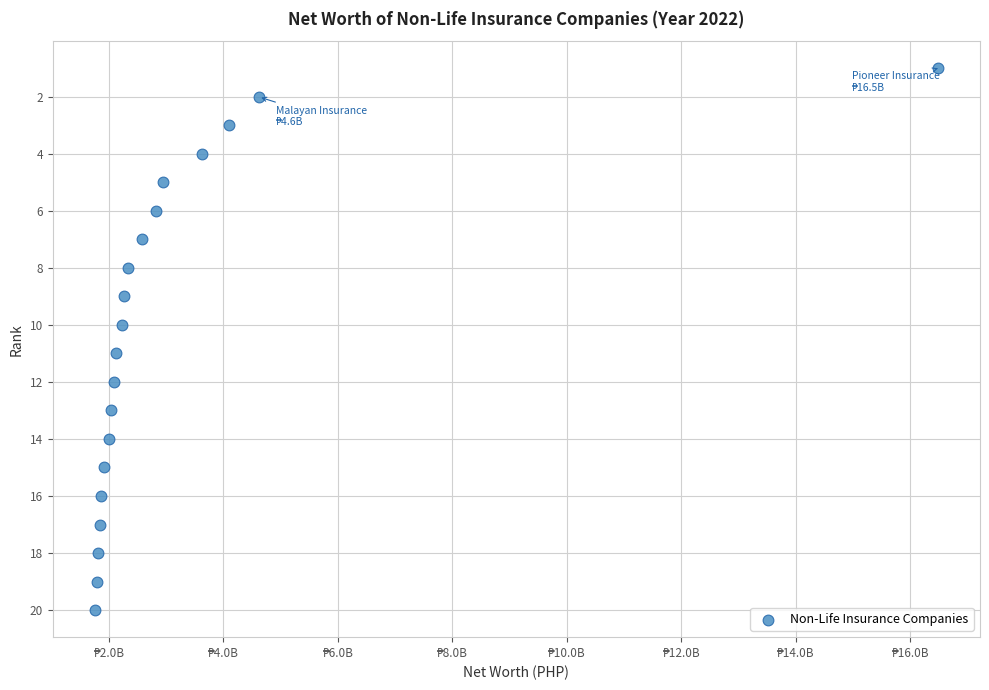

What is the range of Y values (max minus min)?

19